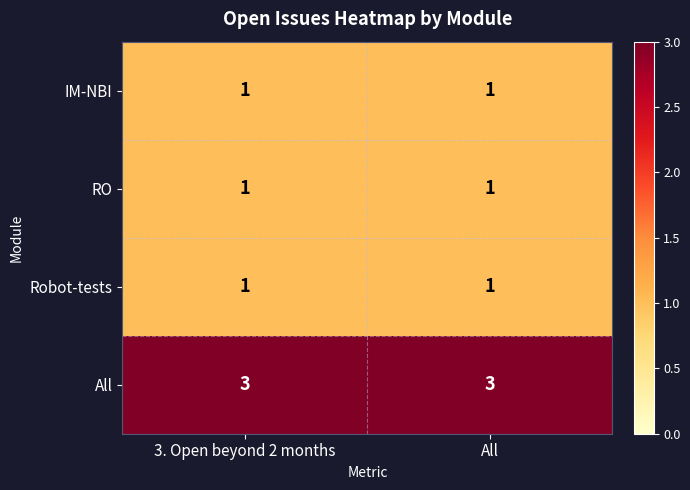

What is the total value across all series at All?

6